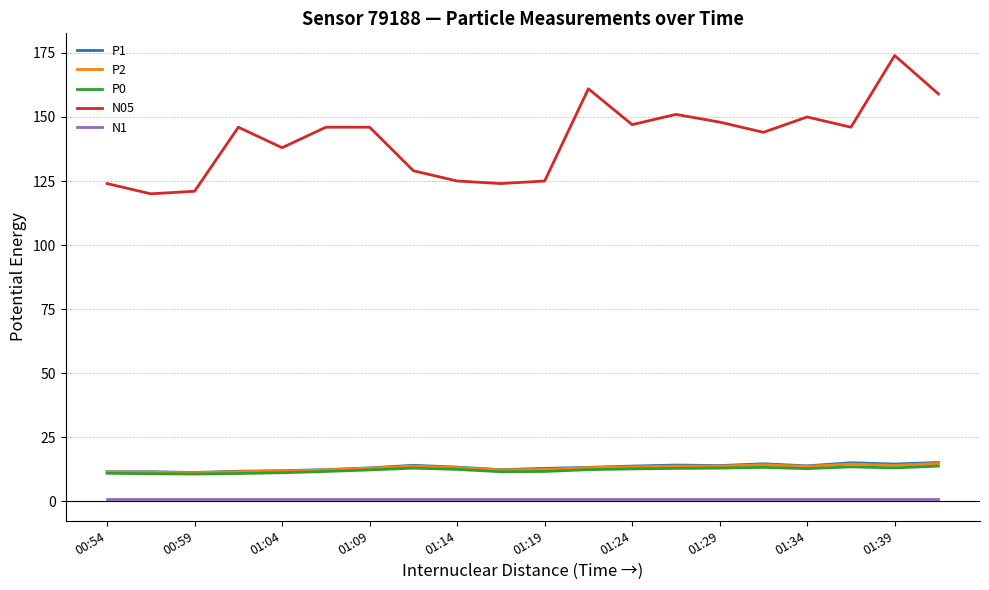

Which series has the largest total across all categories?

N05